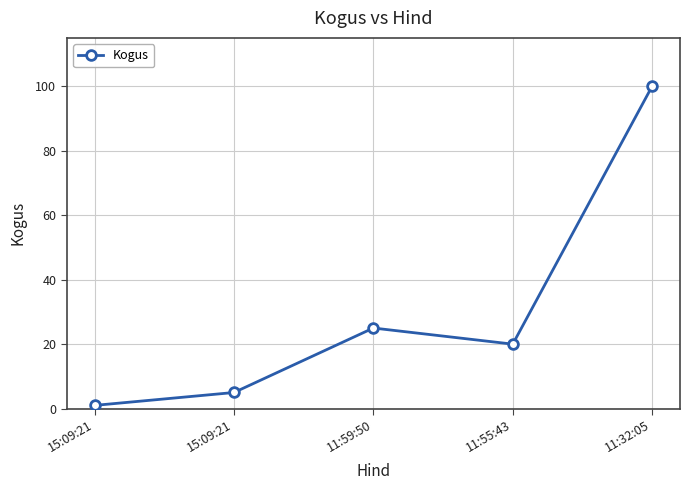

How many series are shown in this chart?

1